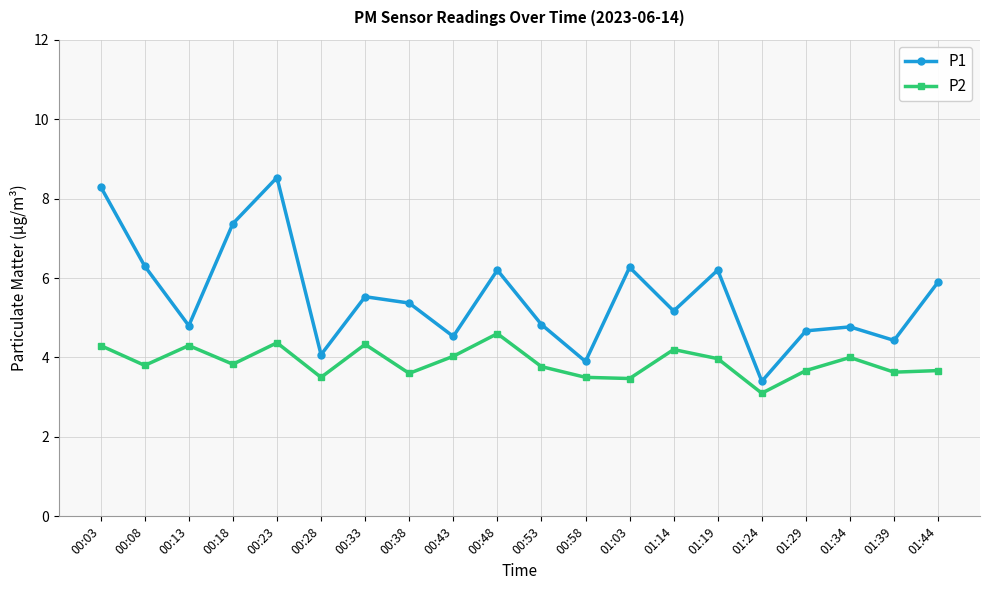

How many interior local valleys does the P1 series have?

7